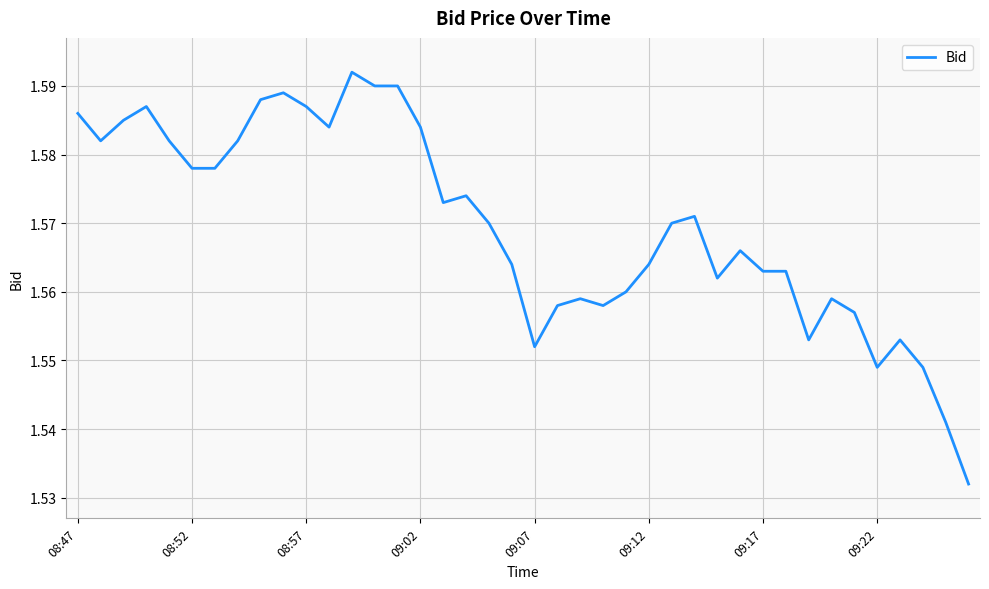

The chart shows a value of 2.5 at 08:57. True or false?

False